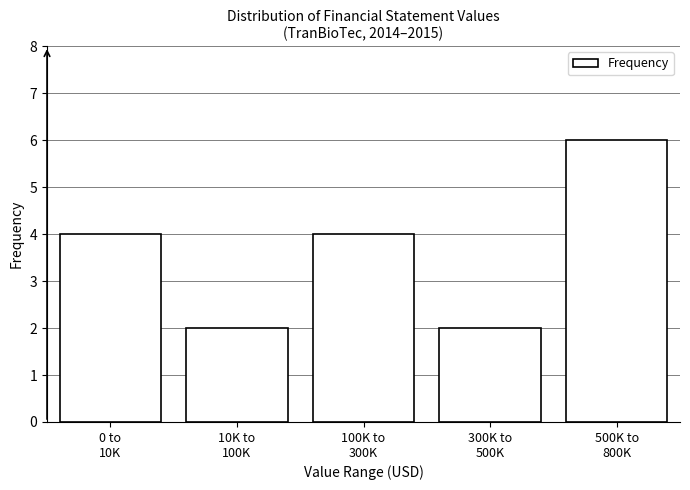

Reading right to left, what are all the values shown in this chart?

6	2	4	2	4